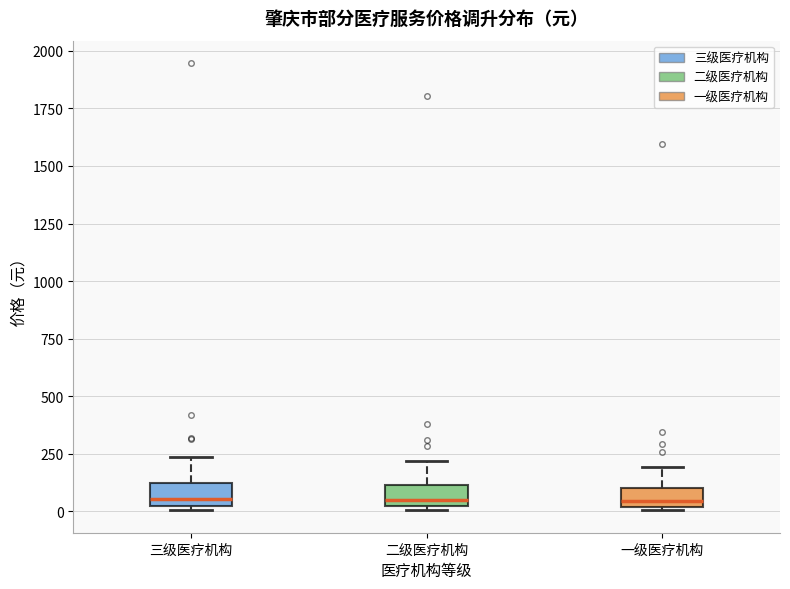

Where does the median line of the box for 二级医疗机构 sit on the y-axis? The values are not printed on the chart, so give them approximately, as read against the axis.

50